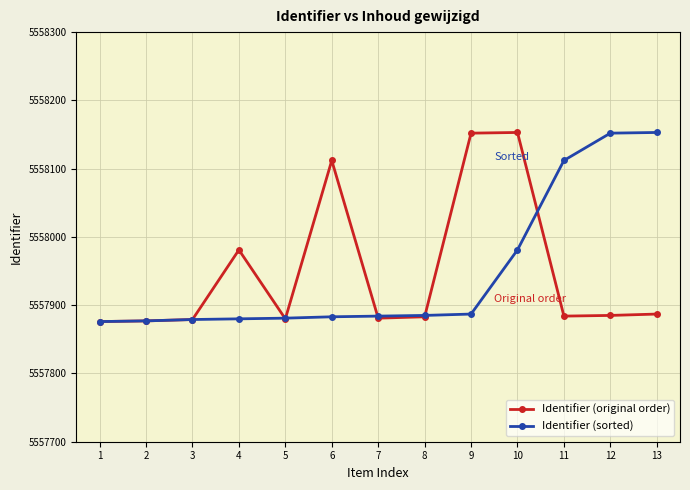

True or false: Identifier (sorted) and Identifier (original order) intersect in this chart.

True